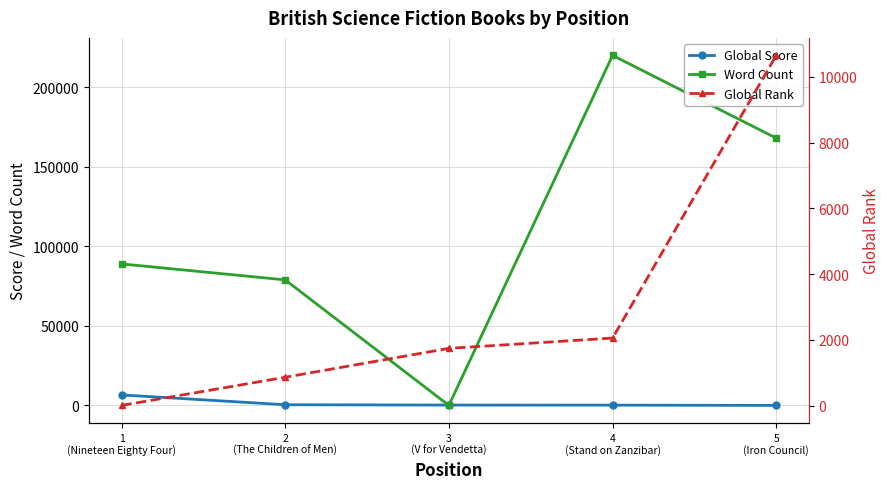

At which label does Global Rank reach its minimum?

1
(Nineteen Eighty Four)